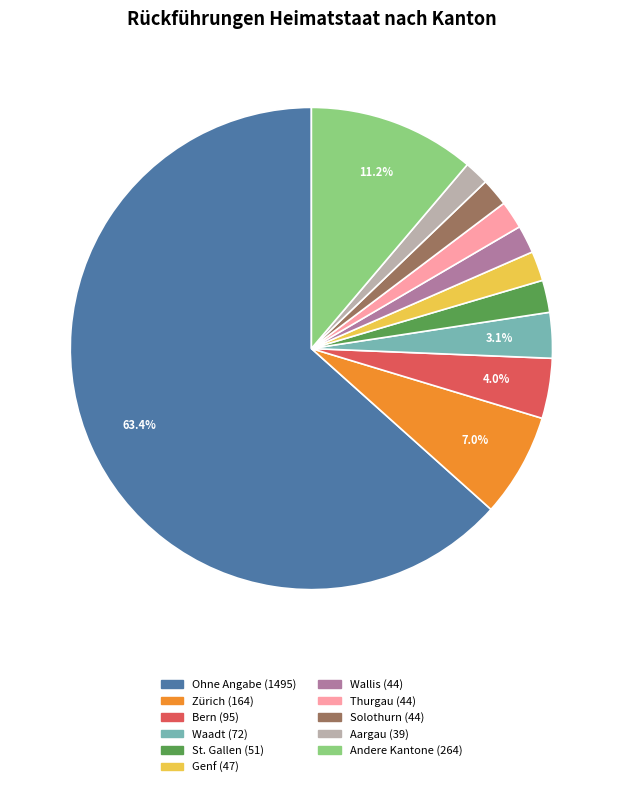

How many segments does this pie chart have?

11